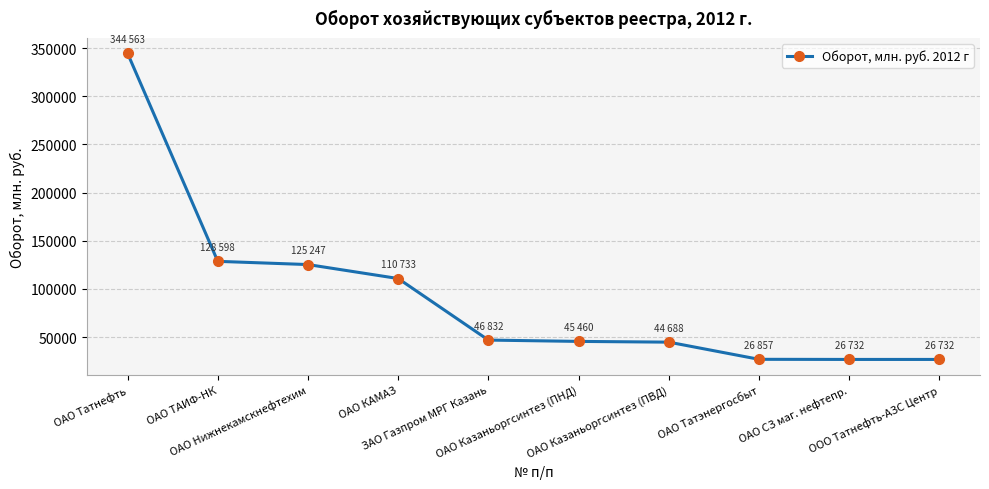

Between ЗАО Газпром МРГ Казань and ОАО Татнефть, which is larger?

ОАО Татнефть